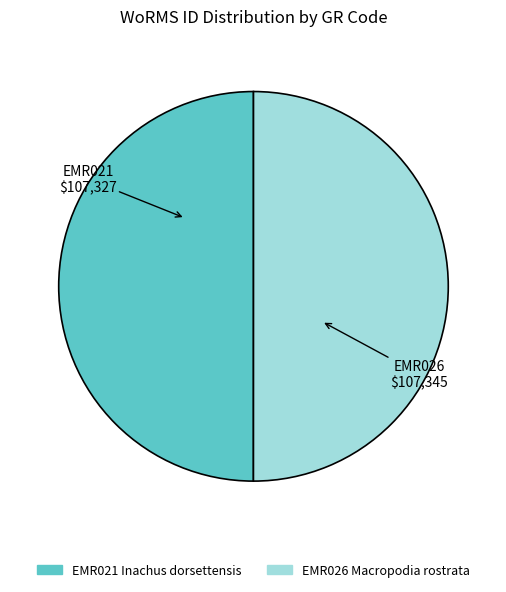

What is the ratio of the value at EMR021 Inachus dorsettensis to the value at EMR026 Macropodia rostrata?

1.0